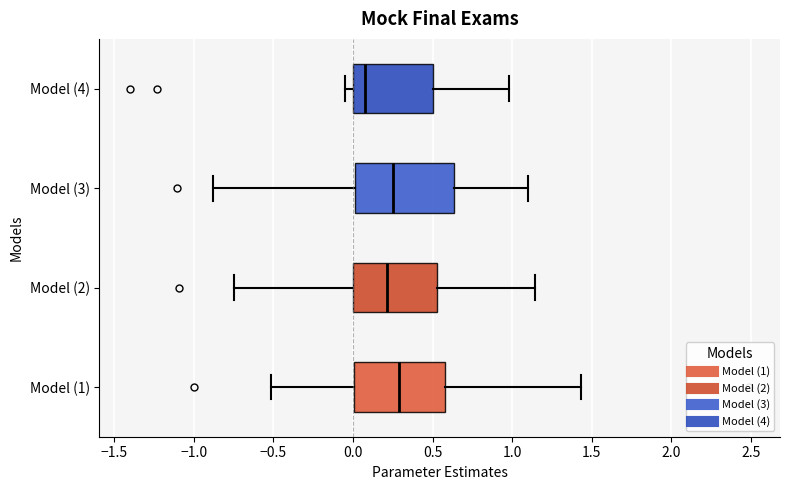

Reading bottom to top, read every box against the x-axis: the position of its median line, the range the box covers, and the ends of its whiskers. The values are not printed on the chart, so give them approximately, as read against the axis.

Model (1): median 0.30, box 0.00 to 0.60, whiskers -0.50 to 1.45
Model (2): median 0.20, box 0.00 to 0.55, whiskers -0.75 to 1.15
Model (3): median 0.25, box 0.00 to 0.65, whiskers -0.90 to 1.10
Model (4): median 0.10, box 0.00 to 0.50, whiskers -0.05 to 1.00